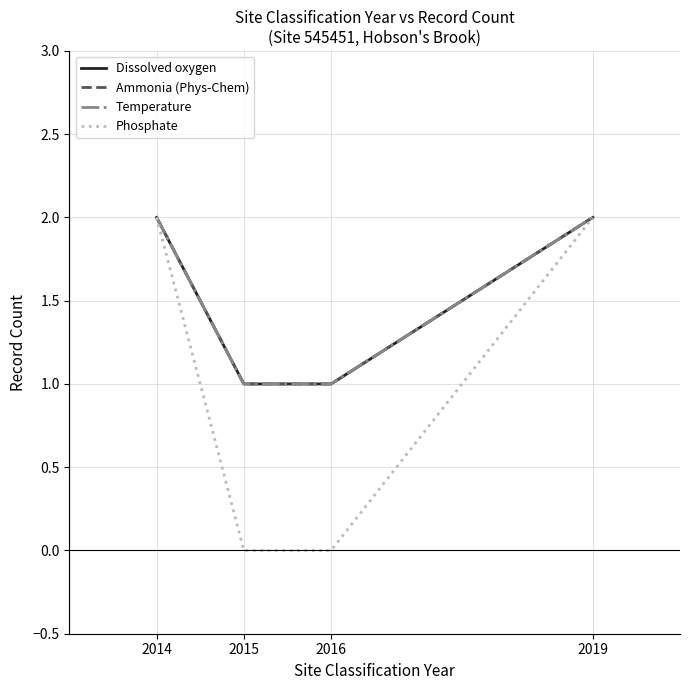

Where is Phosphate nearest to the value 1?

2014